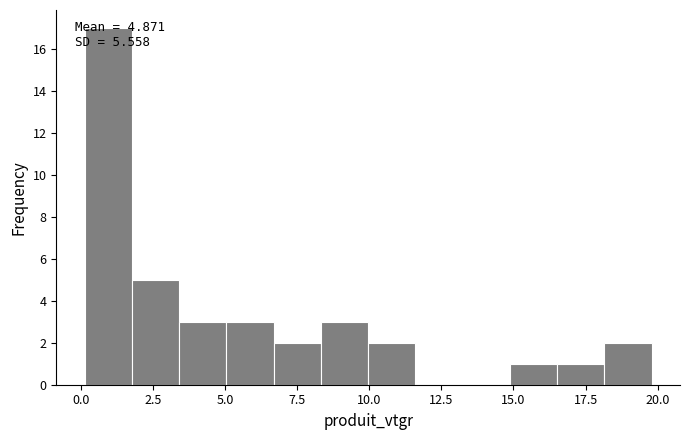

Around what value on the x-axis is the tallest bar? Give the approximate position of its centre, as read against the axis.

1.0